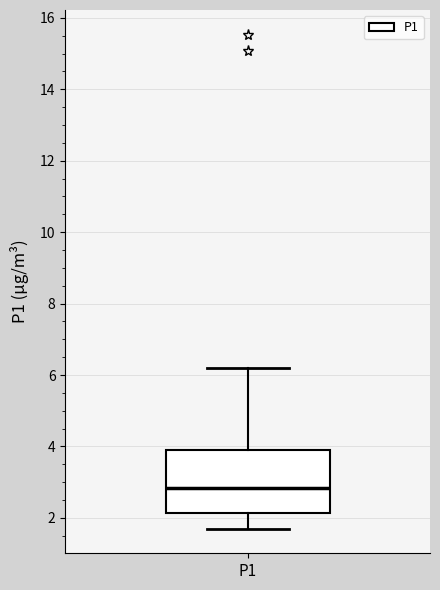

Where does the median line of the box for P1 sit on the y-axis? The values are not printed on the chart, so give them approximately, as read against the axis.

2.8